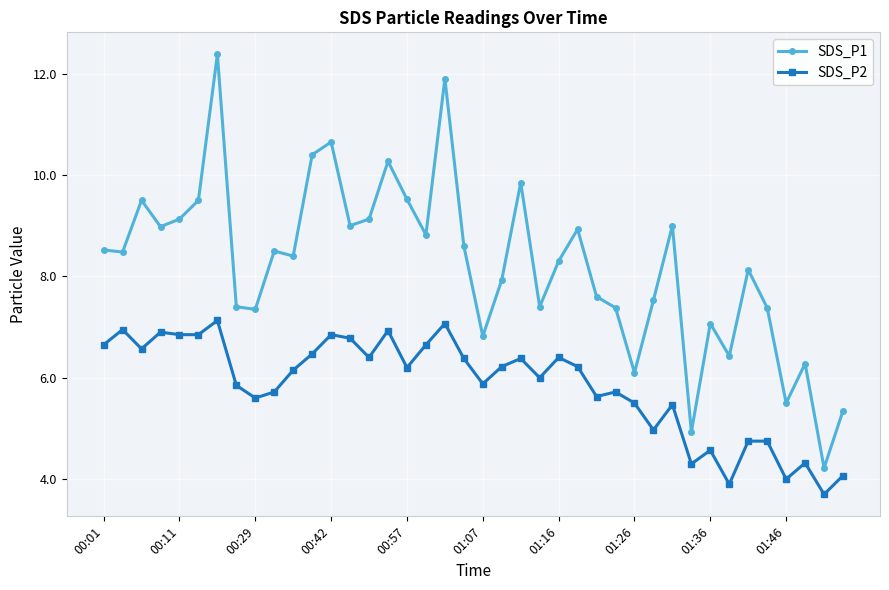

What is the value of the SDS_P2 point at the 18th from the left?

6.7